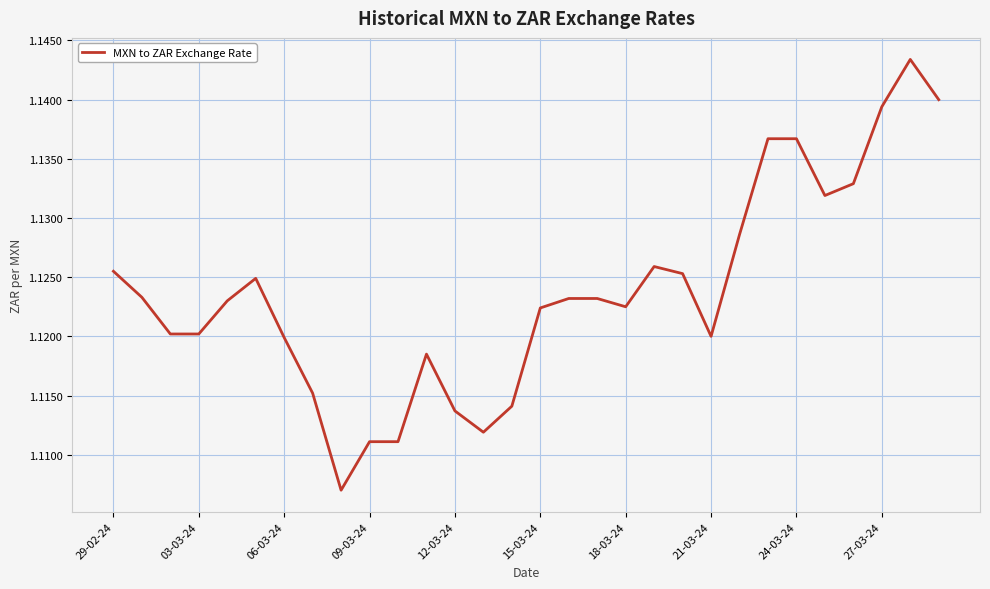

Reading right to left, what are all the values shown in this chart?

1.1	1.1	1.1	1.1	1.1	1.1	1.1	1.1	1.1	1.1	1.1	1.1	1.1	1.1	1.1	1.1	1.1	1.1	1.1	1.1	1.1	1.1	1.1	1.1	1.1	1.1	1.1	1.1	1.1	1.1